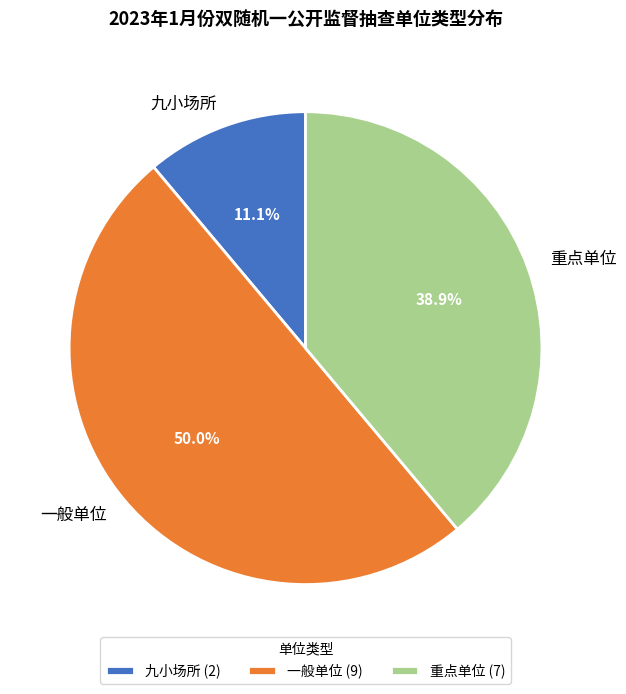

Which slice is the smallest?

九小场所